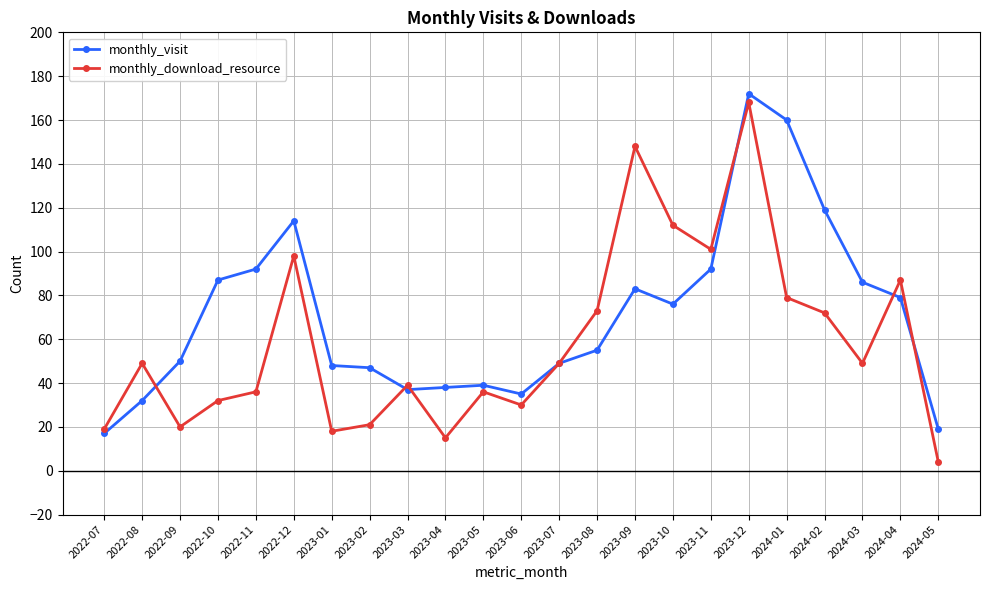

Reading left to right, list all the values displayed in this chart.

monthly_visit: 17	32	50	87	92	114	48	47	37	38	39	35	49	55	83	76	92	172	160	119	86	79	19
monthly_download_resource: 19	49	20	32	36	98	18	21	39	15	36	30	49	73	148	112	101	168	79	72	49	87	4